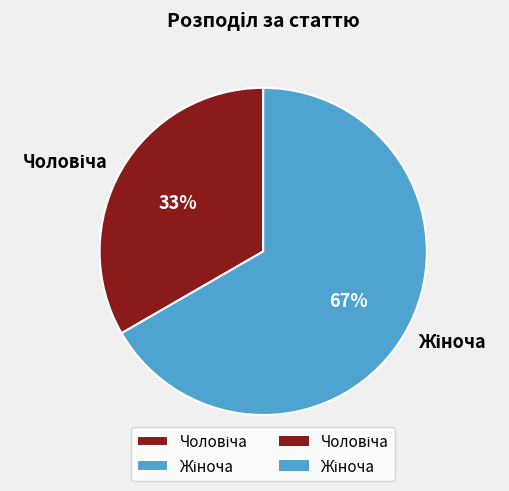

How many segments does this pie chart have?

2